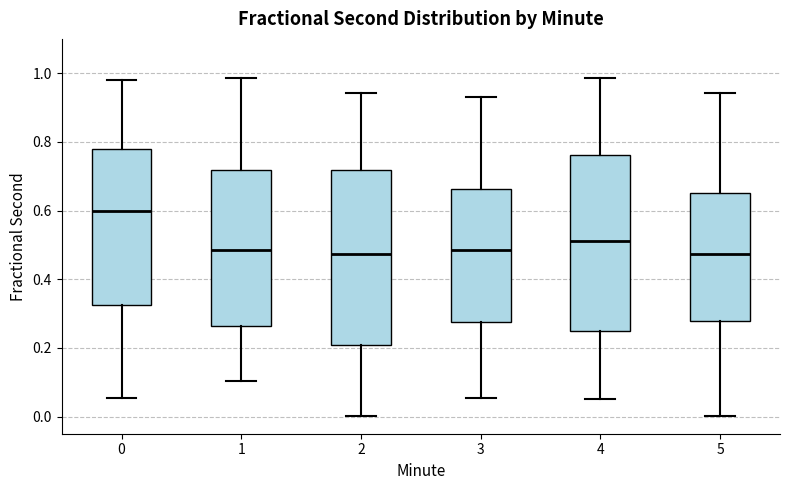

Reading left to right, read every box against the y-axis: the position of its median line, the range the box covers, and the ends of its whiskers. The values are not printed on the chart, so give them approximately, as read against the axis.

0: median 0.60, box 0.32 to 0.78, whiskers 0.06 to 0.98
1: median 0.48, box 0.26 to 0.72, whiskers 0.10 to 0.98
2: median 0.48, box 0.20 to 0.72, whiskers 0.00 to 0.94
3: median 0.48, box 0.28 to 0.66, whiskers 0.06 to 0.92
4: median 0.52, box 0.24 to 0.76, whiskers 0.06 to 0.98
5: median 0.48, box 0.28 to 0.66, whiskers 0.00 to 0.94